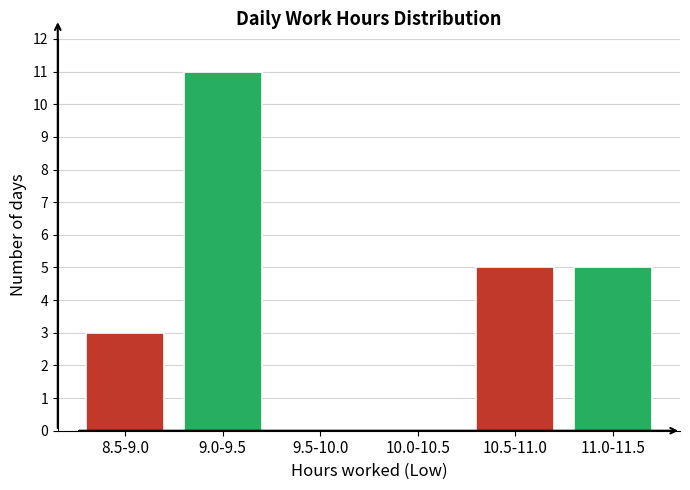

Reading left to right, list all the values displayed in this chart.

8.5-9.0=3	9.0-9.5=11	9.5-10.0=0	10.0-10.5=0	10.5-11.0=5	11.0-11.5=5